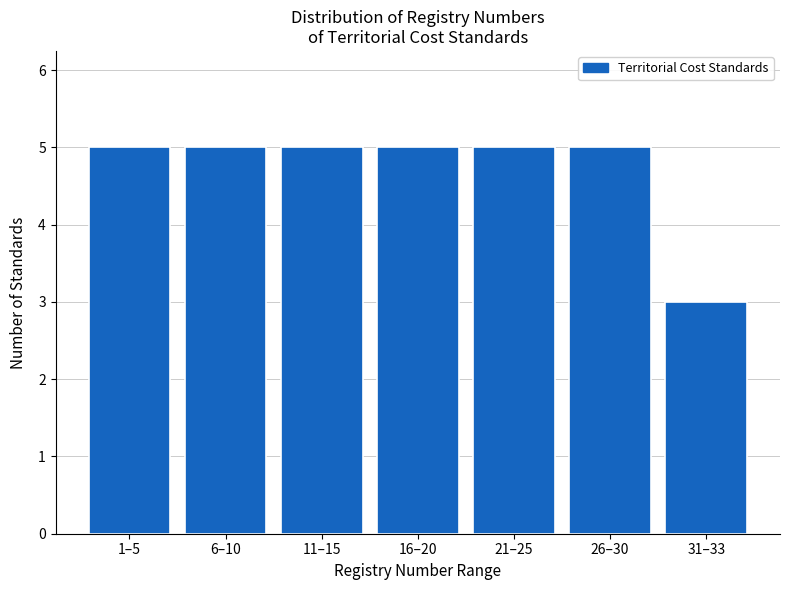

Reading left to right, transcribe all the data shown in this chart.

1–5=5	6–10=5	11–15=5	16–20=5	21–25=5	26–30=5	31–33=3